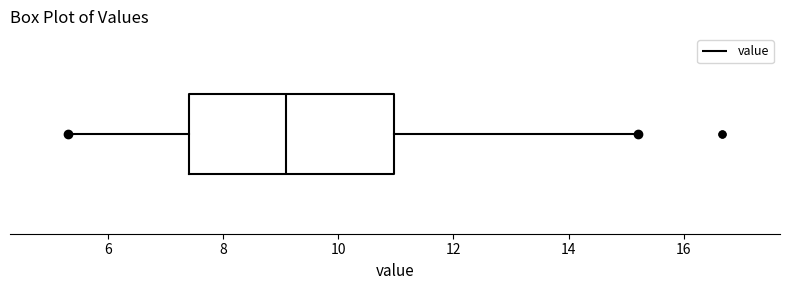

Where is the left edge of the box on the x-axis? The values are not printed on the chart, so give them approximately, as read against the axis.

7.4